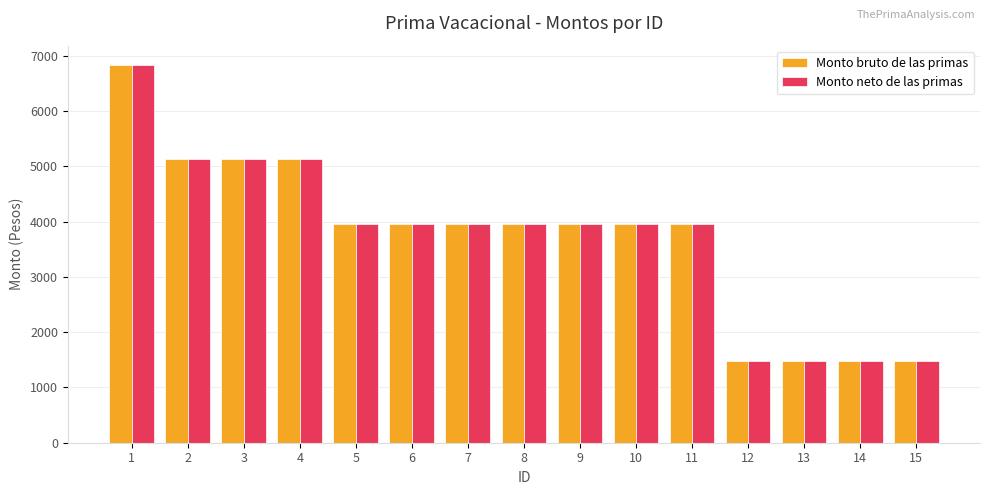

What is the average value of the Monto bruto de las primas series?

3722.6